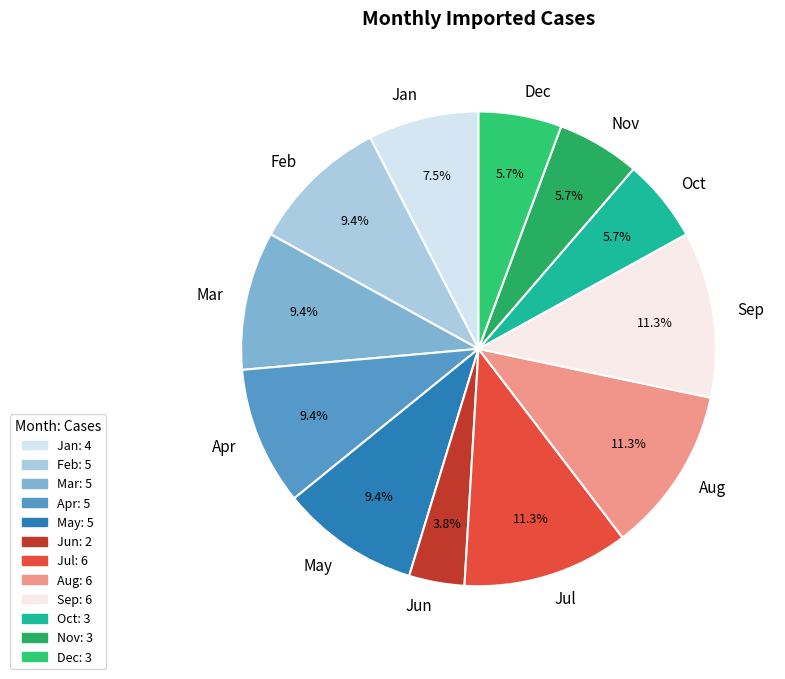

True or false: Oct accounts for 16% of the total.

False